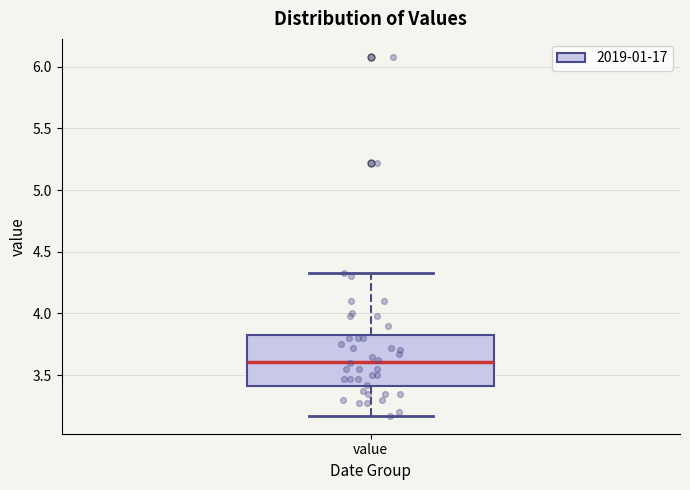

Where is the upper edge of the box for value on the y-axis? The values are not printed on the chart, so give them approximately, as read against the axis.

3.85